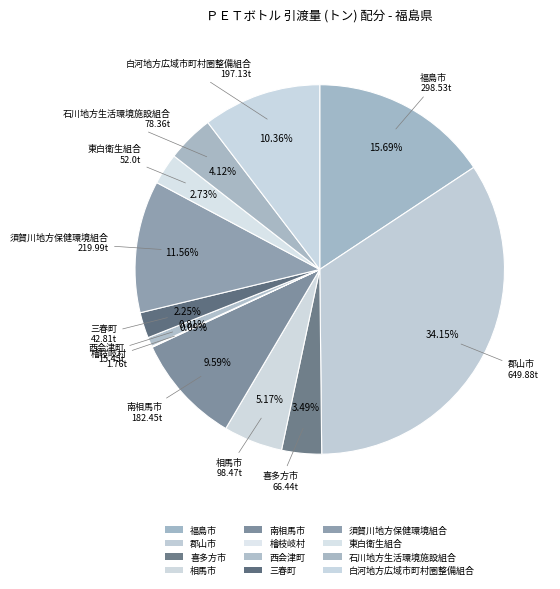

Does any single category account for the majority?

No